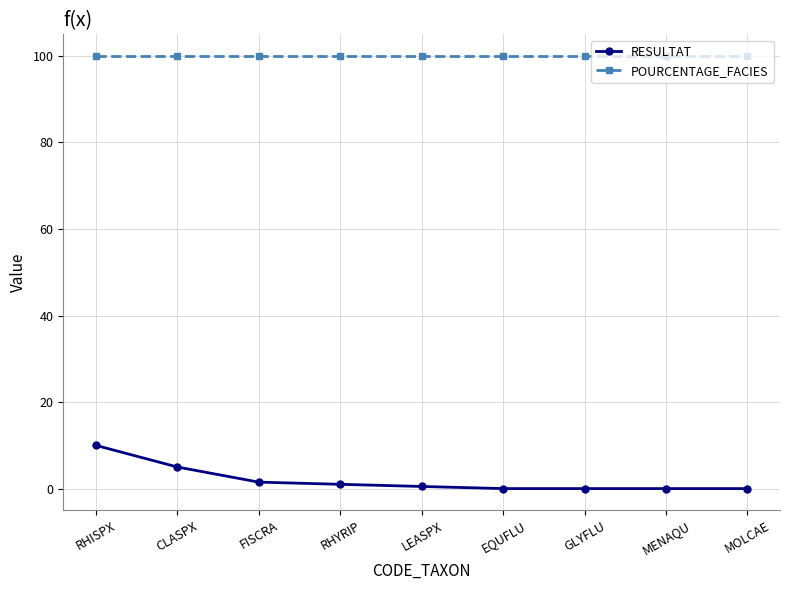

Rank the series at RHYRIP from highest to lowest value.

POURCENTAGE_FACIES, RESULTAT